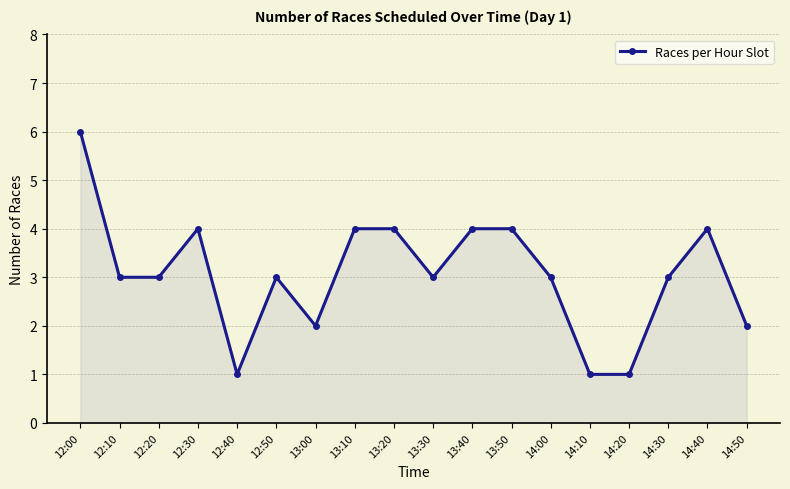

What is the maximum value shown in the chart?

6